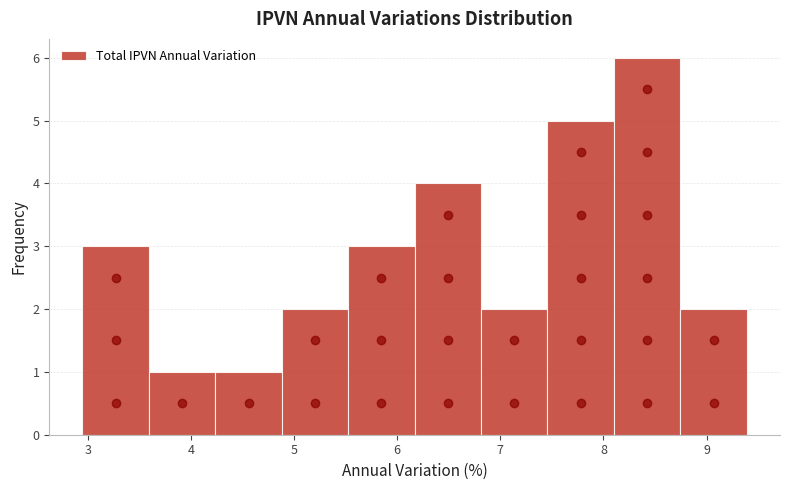

Reading left to right, transcribe this chart: for each bar, give the range it covers on the x-axis and its height. Neither the bar edges nor the heights are printed on the chart, so give them approximately, as read against the axes.

3.0 to 3.6: 3
3.6 to 4.2: 1
4.2 to 4.9: 1
4.9 to 5.5: 2
5.5 to 6.2: 3
6.2 to 6.8: 4
6.8 to 7.5: 2
7.5 to 8.1: 5
8.1 to 8.7: 6
8.7 to 9.4: 2